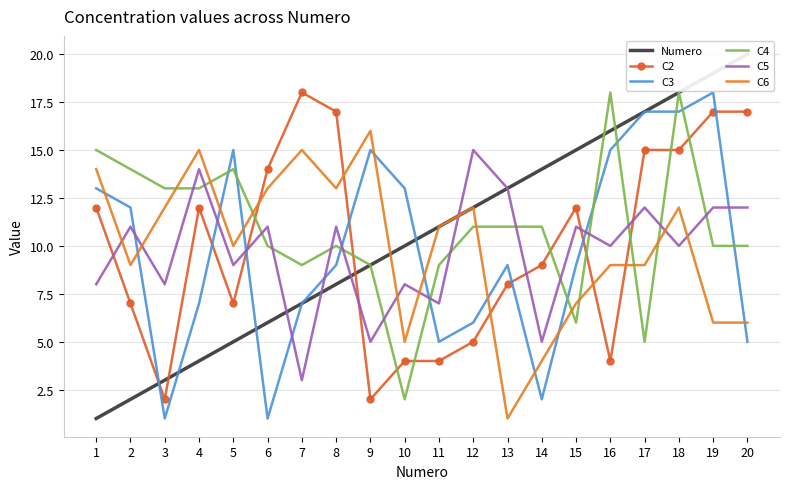

How many intersections are there between Numero and C5?

4